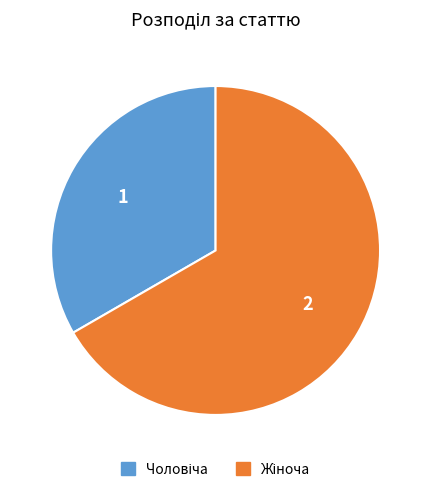

Does any single category account for the majority?

Yes